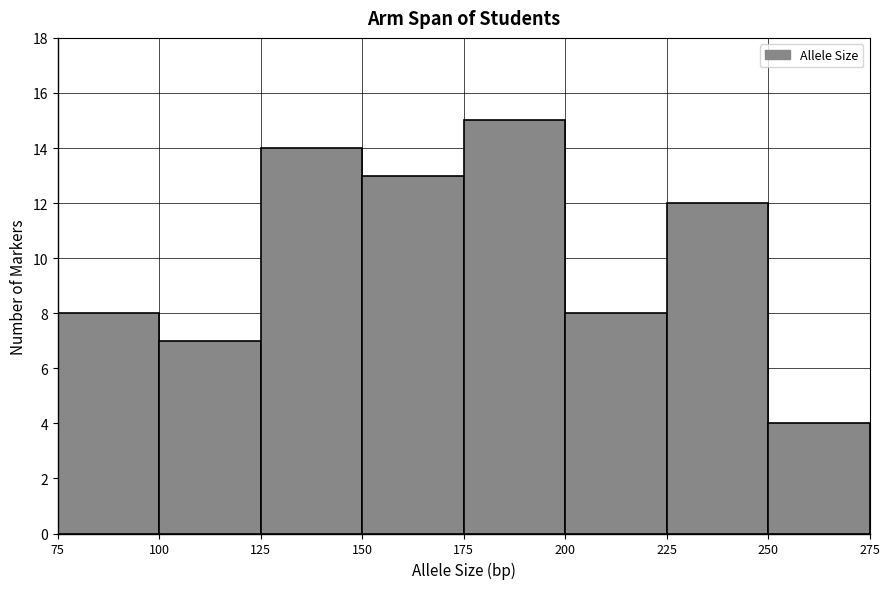

Reading left to right, transcribe this chart: for each bar, give the range it covers on the x-axis and its height. The values are not printed on the chart, so give them approximately, as read against the axis.

75 to 100: 8
100 to 125: 7
125 to 150: 14
150 to 175: 13
175 to 200: 15
200 to 225: 8
225 to 250: 12
250 to 275: 4